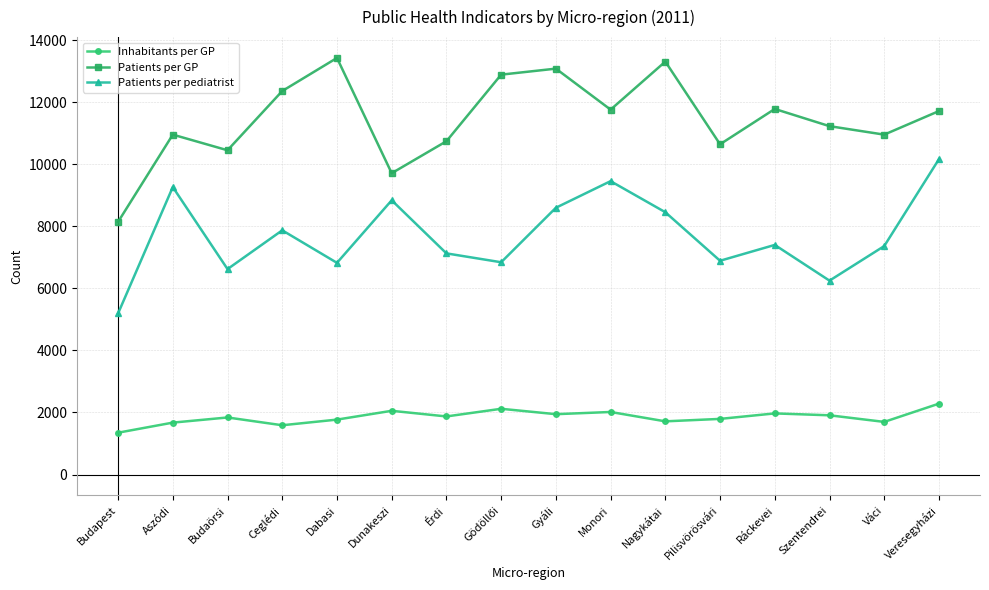

True or false: Inhabitants per GP and Patients per GP intersect in this chart.

False